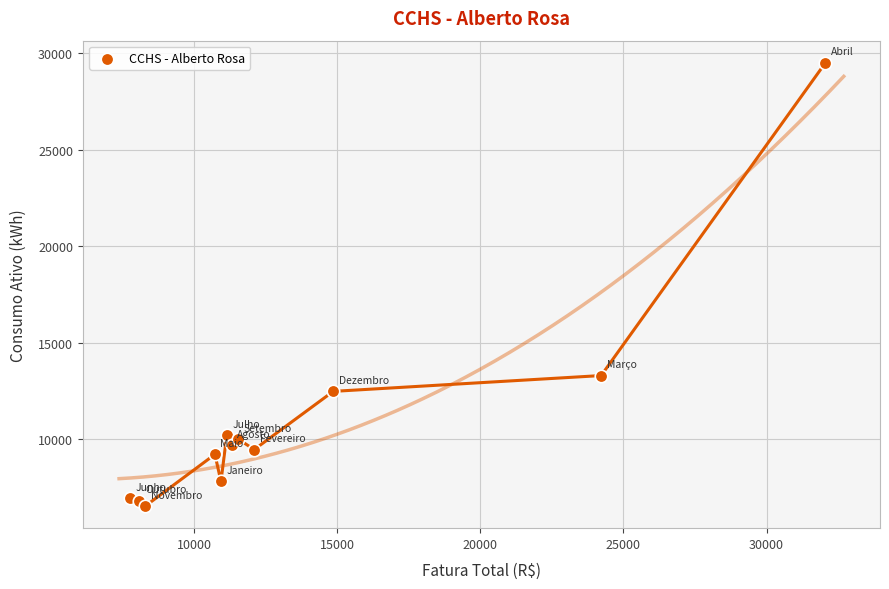

What is the average Y value?

10991